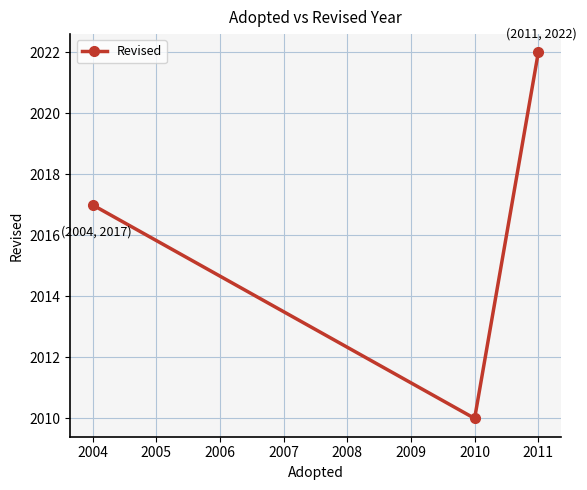

How many categories are shown in the chart?

3